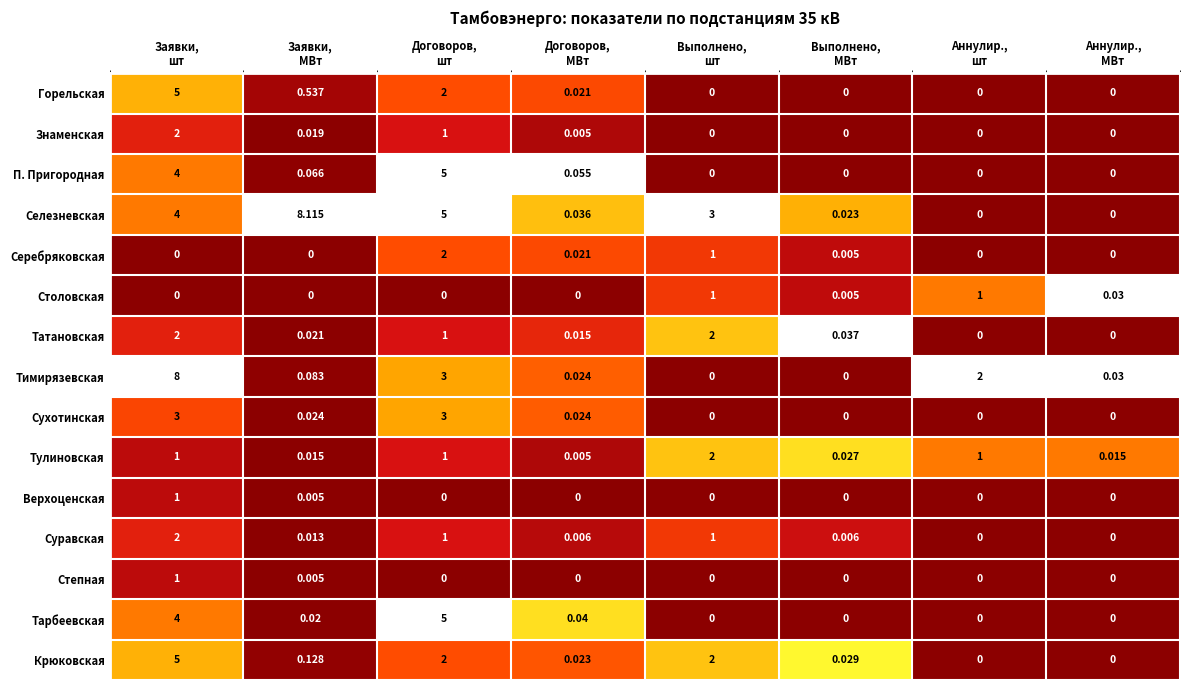

Which series has the widest spread of values?

Селезневская